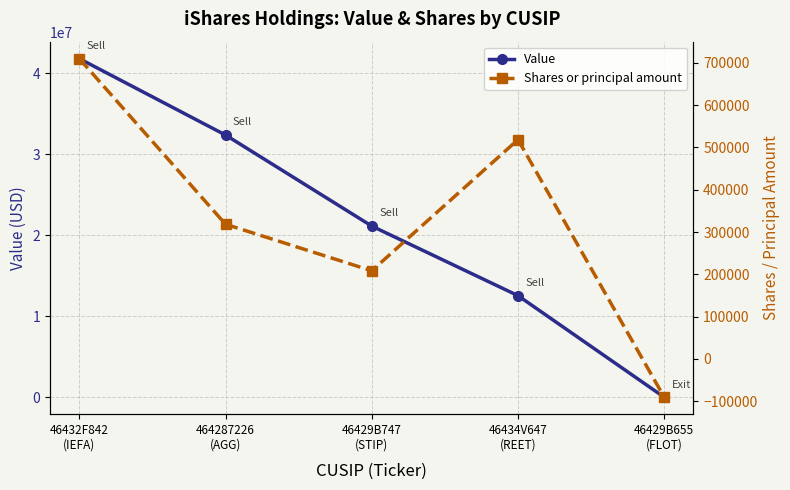

Reading left to right, extract all data points from this chart.

Value: 41799000	32366000	21128000	12539000	0
Shares or principal amount: 710253	318331	208290	518550	-90912